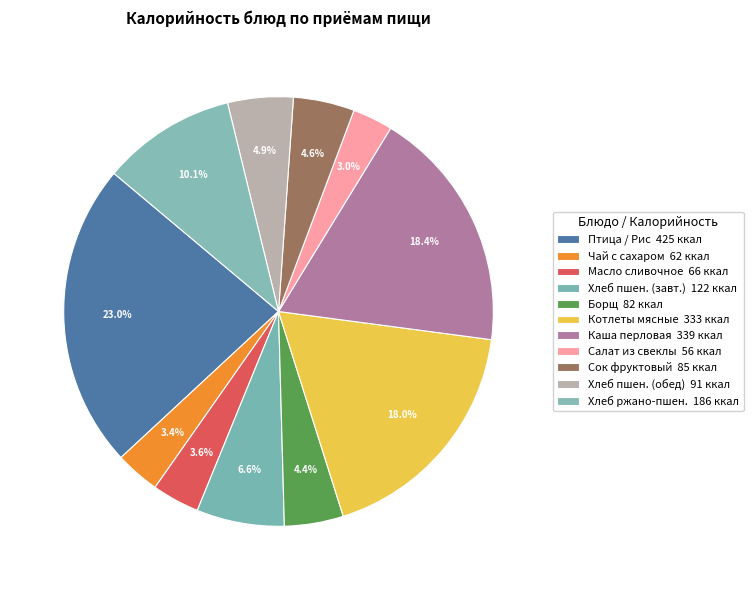

What is the smallest slice in the pie chart?

Салат из свеклы отварной